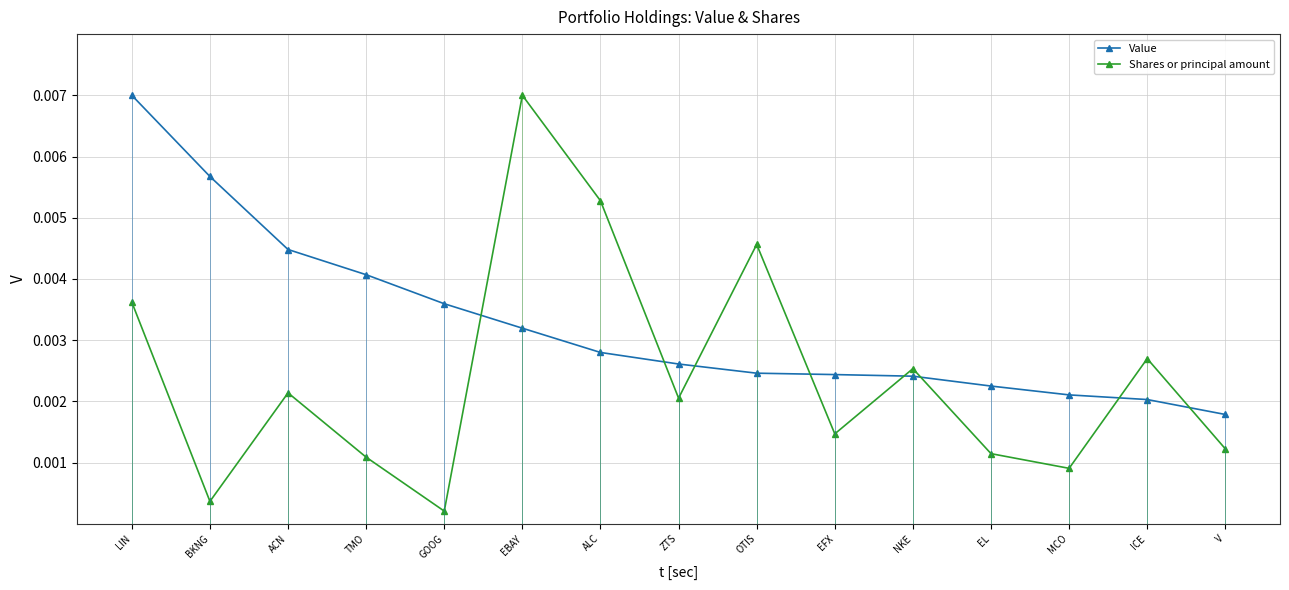

True or false: Value has more than 0 points higher than both neighbors.

False